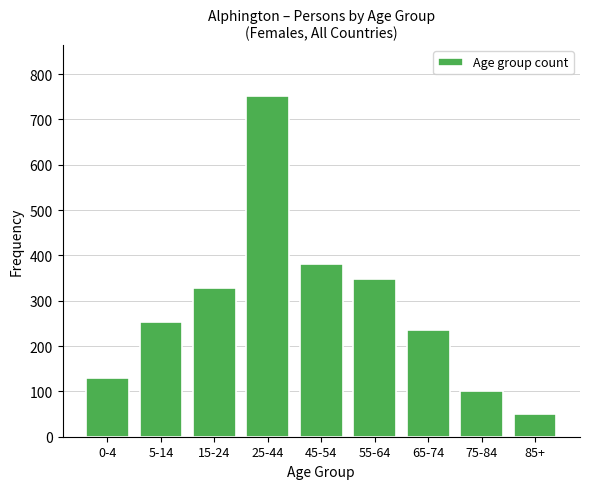

Reading right to left, what are all the values shown in this chart?

50	101	235	349	381	751	329	253	130